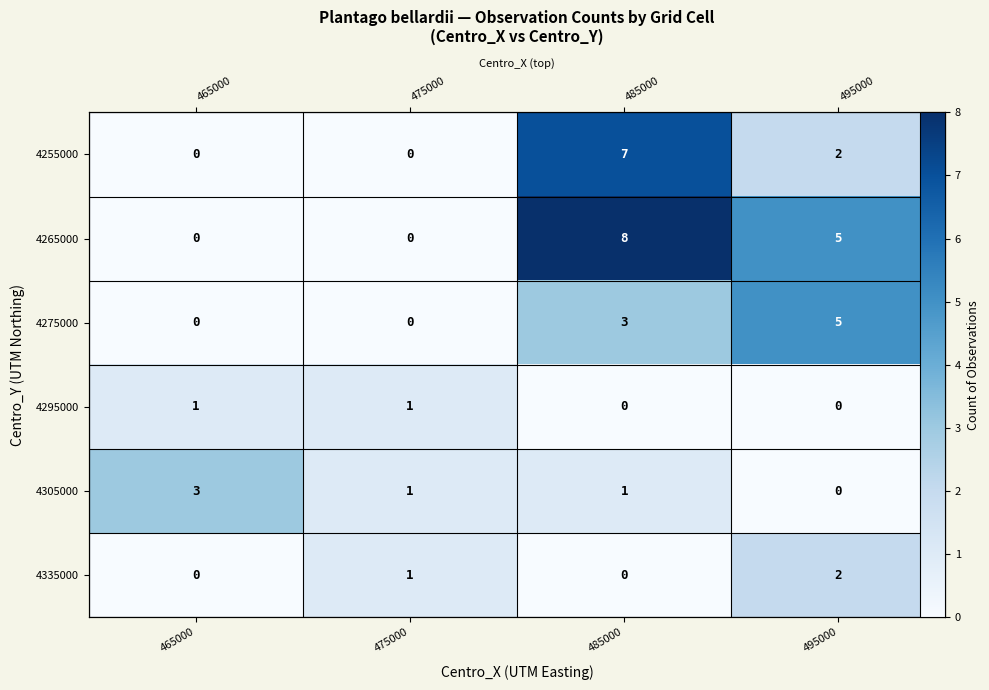

What is the average value of the row_0 series?

2